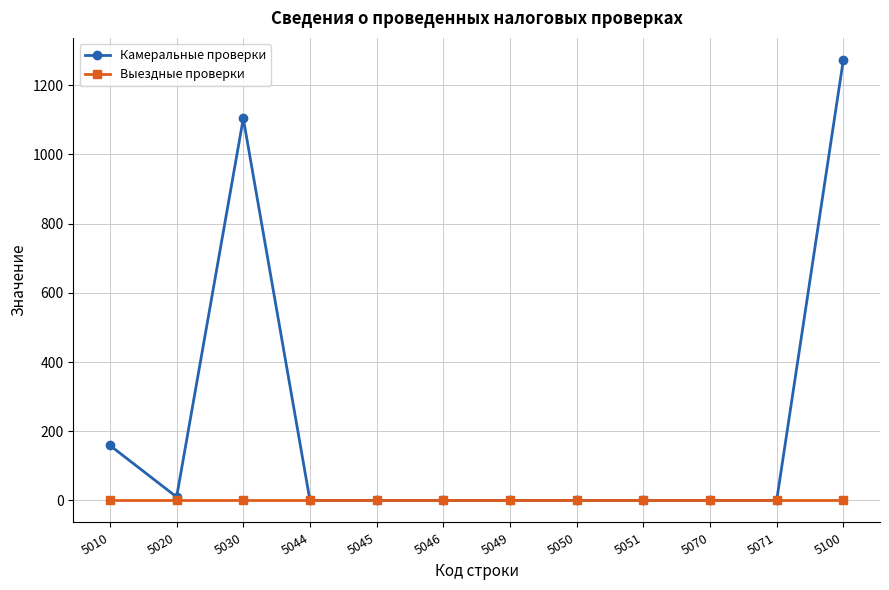

Which category has the highest value across all series?

5100